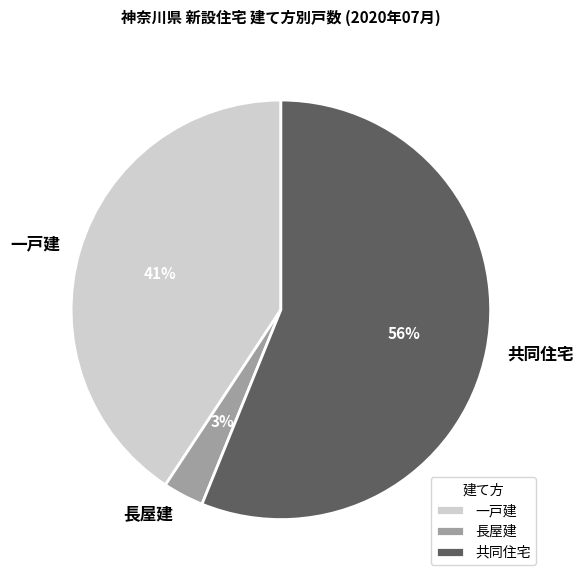

To the nearest percent, what is the combined percentage of 一戸建 and 共同住宅?

97%